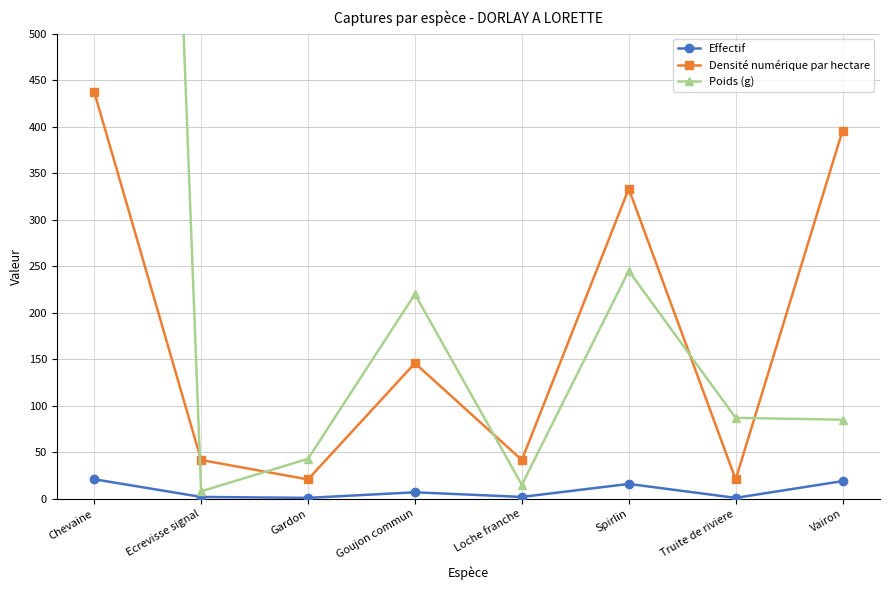

What is the lowest value of the Densité numérique par hectare series?

20.8